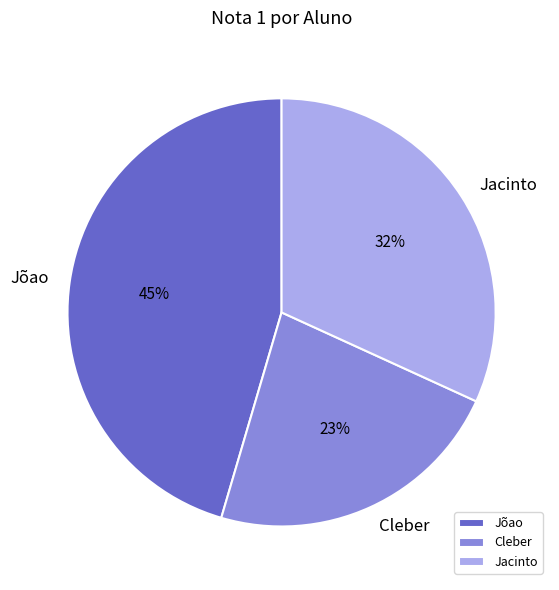

Which has a higher value, Cleber or Jõao?

Jõao